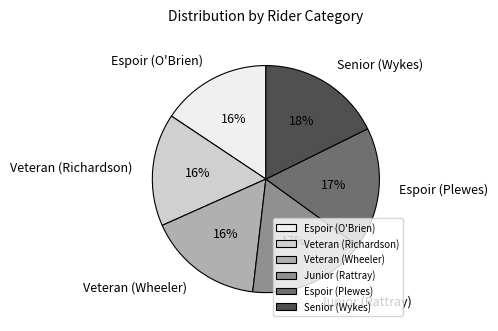

To the nearest percent, what portion does Veteran (Wheeler) represent?

16%